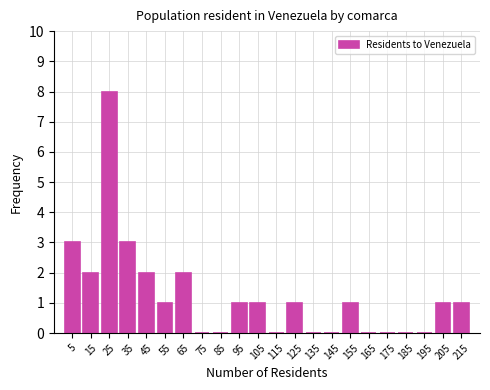

Reading left to right, transcribe this chart: for each bar, give the range it covers on the x-axis and its height. The values are not printed on the chart, so give them approximately, as read against the axis.

0 to 10: 3
10 to 20: 2
20 to 30: 8
30 to 40: 3
40 to 50: 2
50 to 60: 1
60 to 70: 2
70 to 80: 0
80 to 90: 0
90 to 100: 1
100 to 110: 1
110 to 120: 0
120 to 130: 1
130 to 140: 0
140 to 150: 0
150 to 160: 1
160 to 170: 0
170 to 180: 0
180 to 190: 0
190 to 200: 0
200 to 210: 1
210 to 220: 1